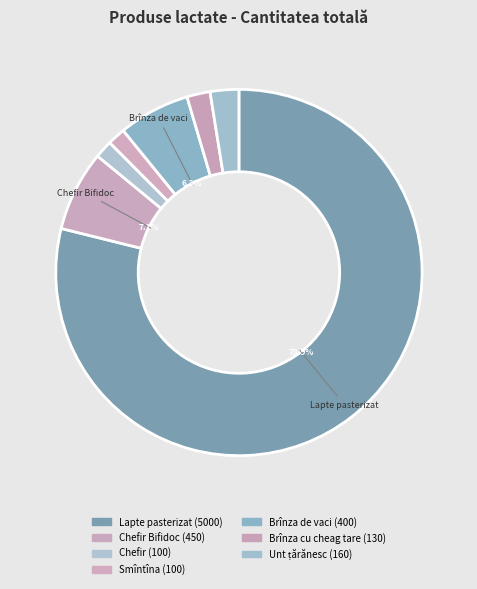

How many segments does this pie chart have?

7